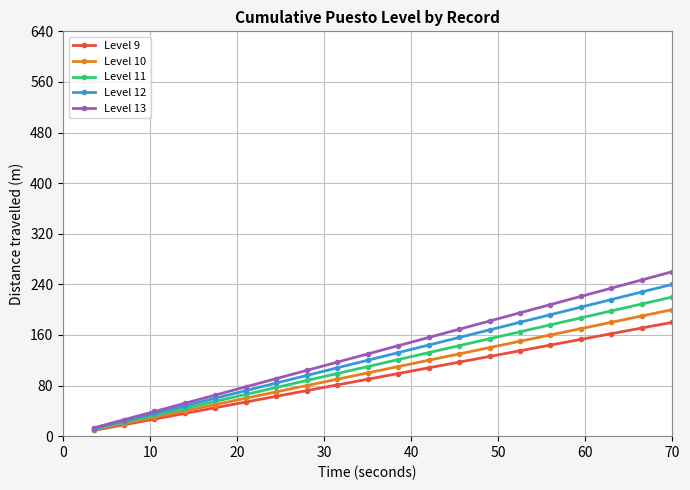

What is the average value of the Level 12 series?

126